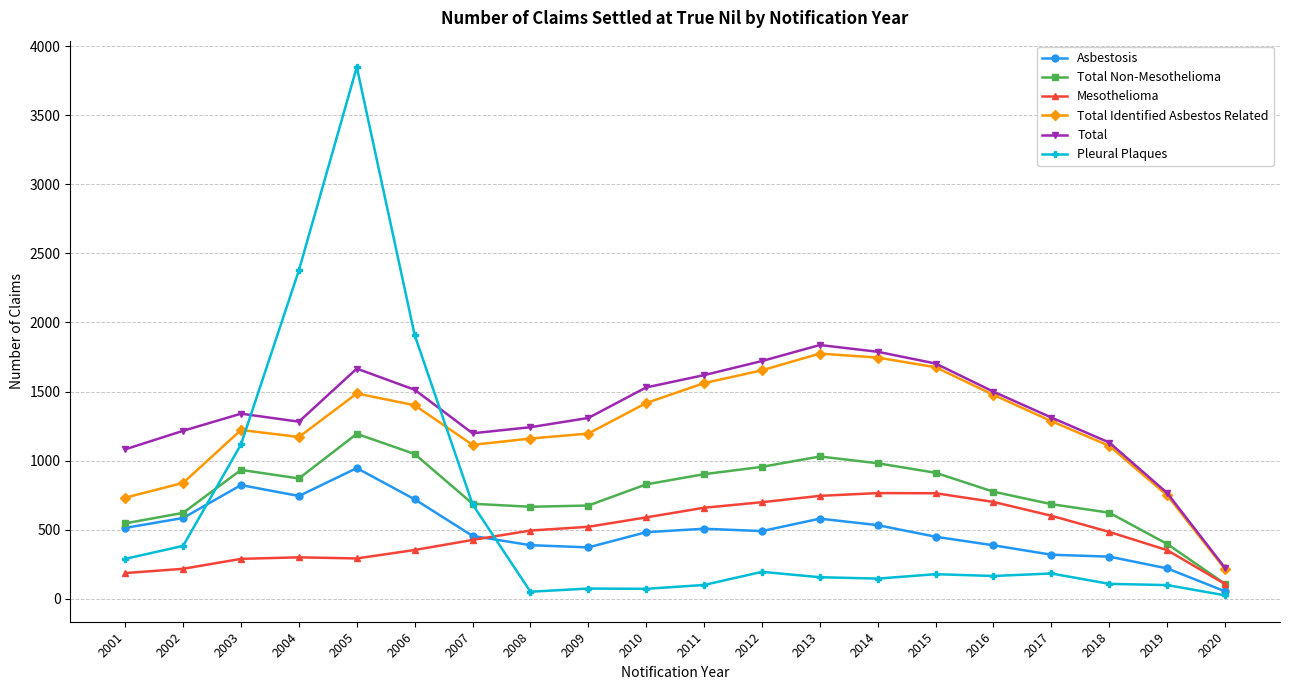

What is the spread (max minus min) of values at 2009?

1235.0